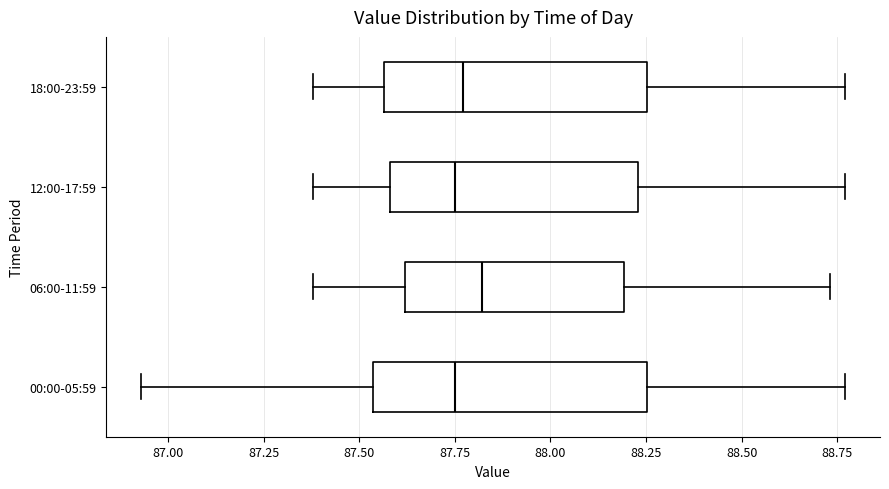

Reading bottom to top, read every box against the x-axis: the position of its median line, the range the box covers, and the ends of its whiskers. The values are not printed on the chart, so give them approximately, as read against the axis.

00:00-05:59: median 87.75, box 87.55 to 88.25, whiskers 86.95 to 88.75
06:00-11:59: median 87.80, box 87.60 to 88.20, whiskers 87.40 to 88.75
12:00-17:59: median 87.75, box 87.60 to 88.25, whiskers 87.40 to 88.75
18:00-23:59: median 87.75, box 87.55 to 88.25, whiskers 87.40 to 88.75